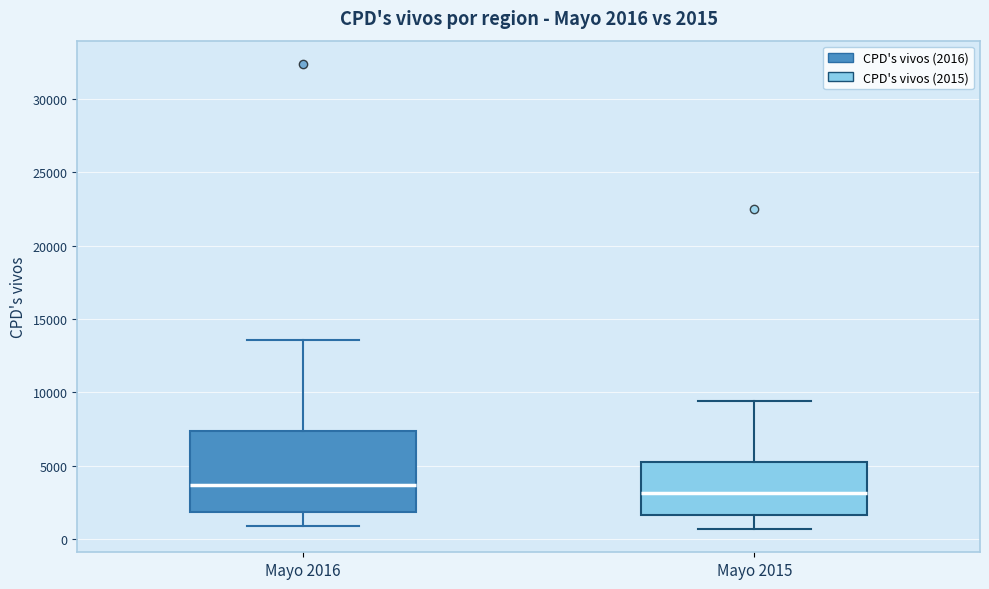

Comparing the boxes themselves (not the whiskers), which one is the tallest?

Mayo 2016